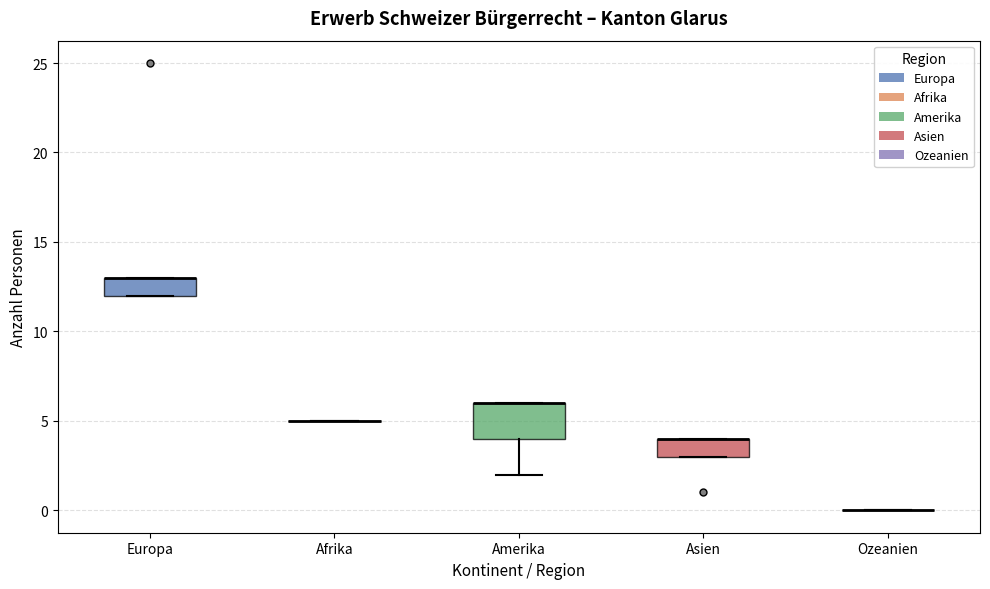

Comparing the boxes themselves (not the whiskers), which one is the tallest?

Amerika